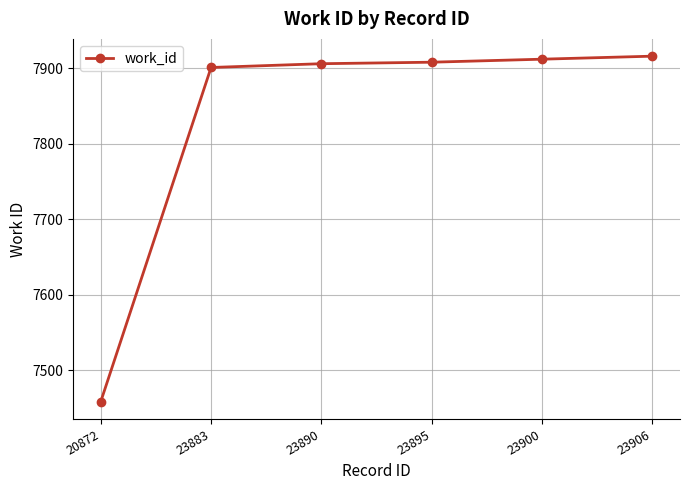

What is the sum of all values?

47001